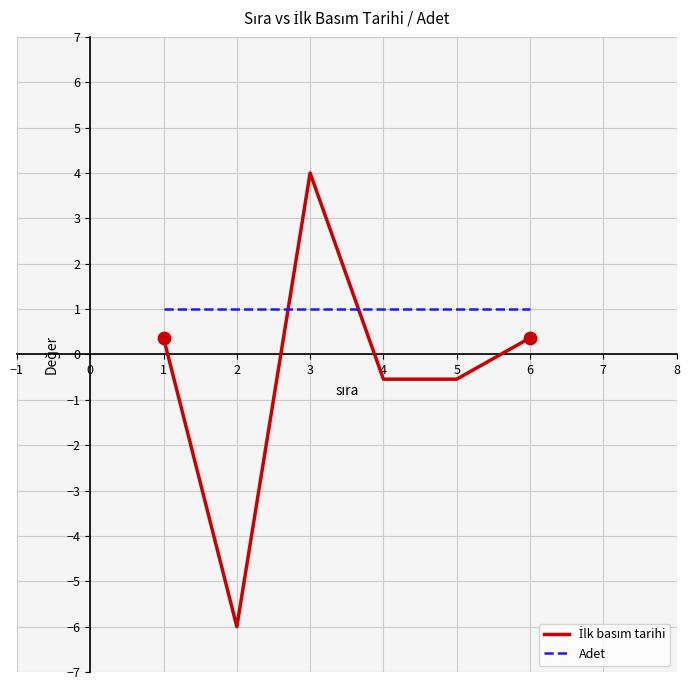

Which series has the largest total across all categories?

Adet